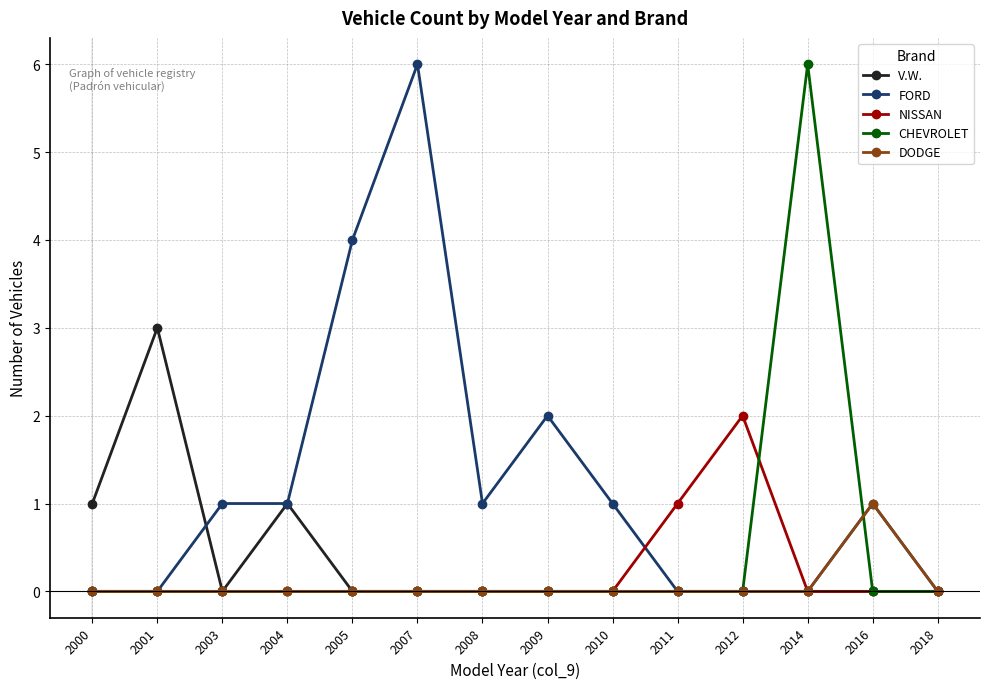

True or false: NISSAN has more than 0 interior local peaks.

True